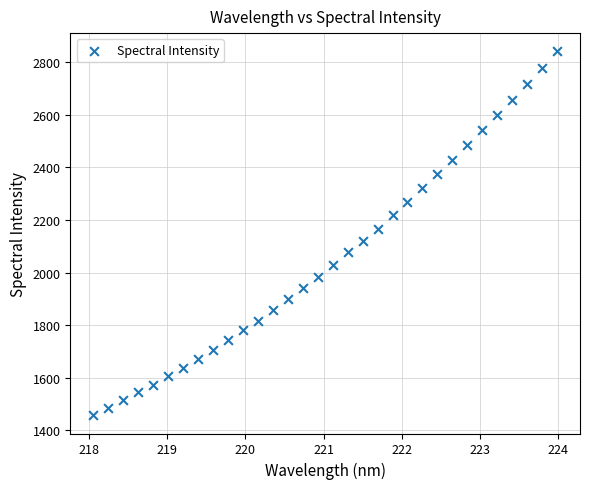

What is the range of Y values (max minus min)?

1384.0